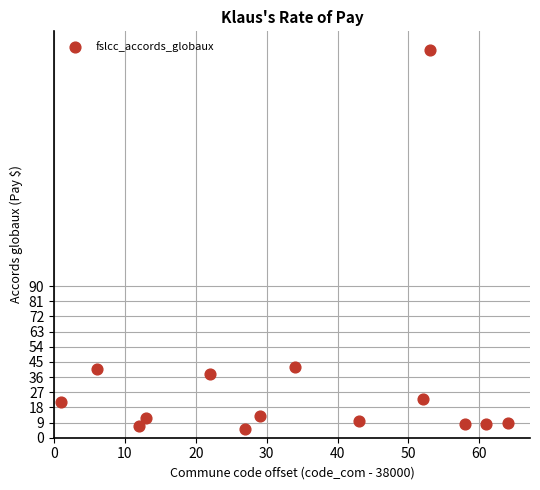

What is the range of X values (max minus min)?

63